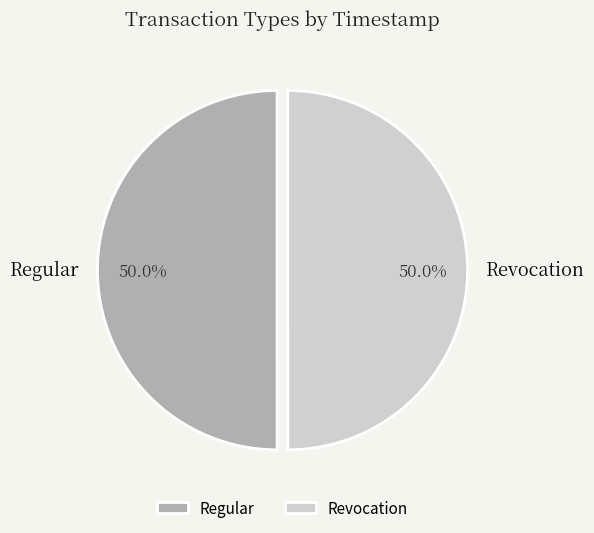

The Revocation slice represents 50% of the pie. True or false?

True